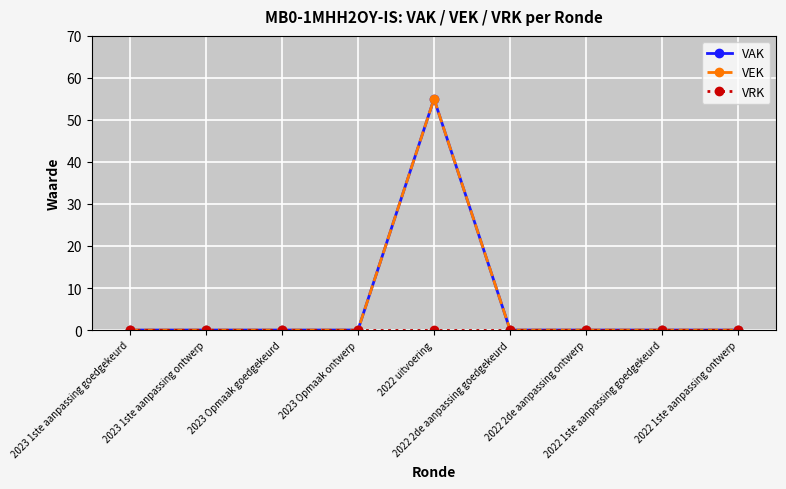

The VRK series shows 0 at 2022 2de aanpassing goedgekeurd. True or false?

True